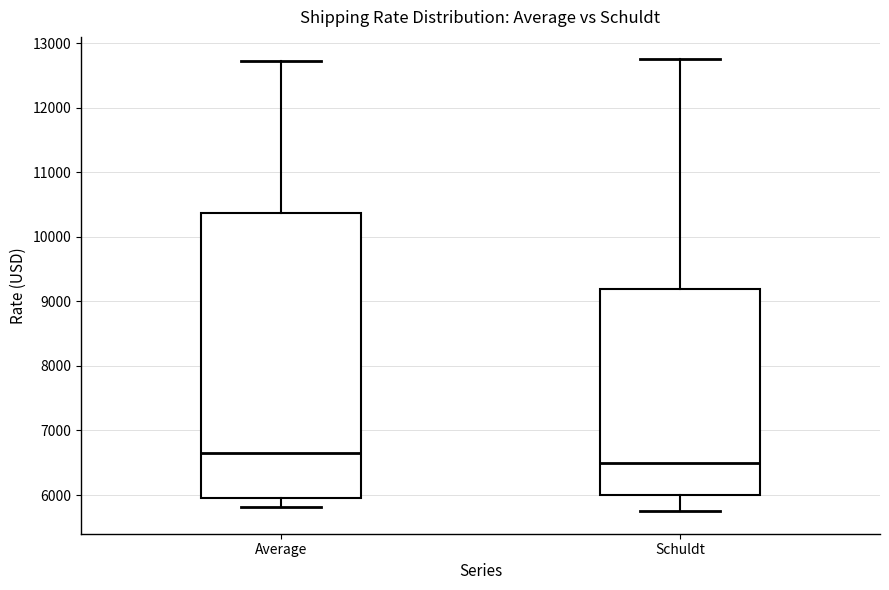

Where is the upper edge of the box for Average on the y-axis? The values are not printed on the chart, so give them approximately, as read against the axis.

10400